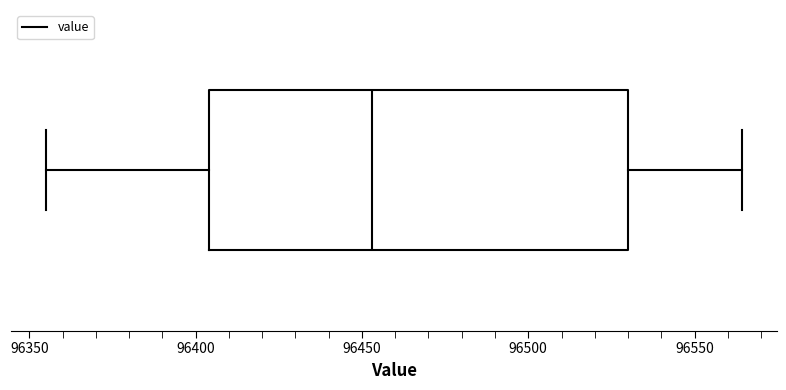

Transcribe this box plot: give where the median line is, the range the box spans, and where the two whiskers end, as read against the x-axis. The values are not printed on the chart, so give them approximately, as read against the axis.

median 96455, box 96405 to 96530, whiskers 96355 to 96565